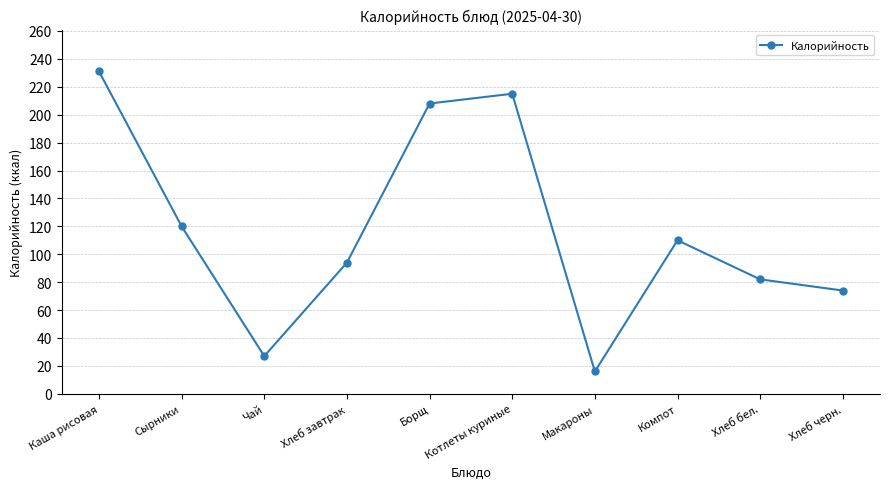

Reading left to right, extract all data points from this chart.

Каша рисовая=231	Сырники=120	Чай=27	Хлеб завтрак=94	Борщ=208	Котлеты куриные=215	Макароны=16	Компот=110	Хлеб бел.=82	Хлеб черн.=74